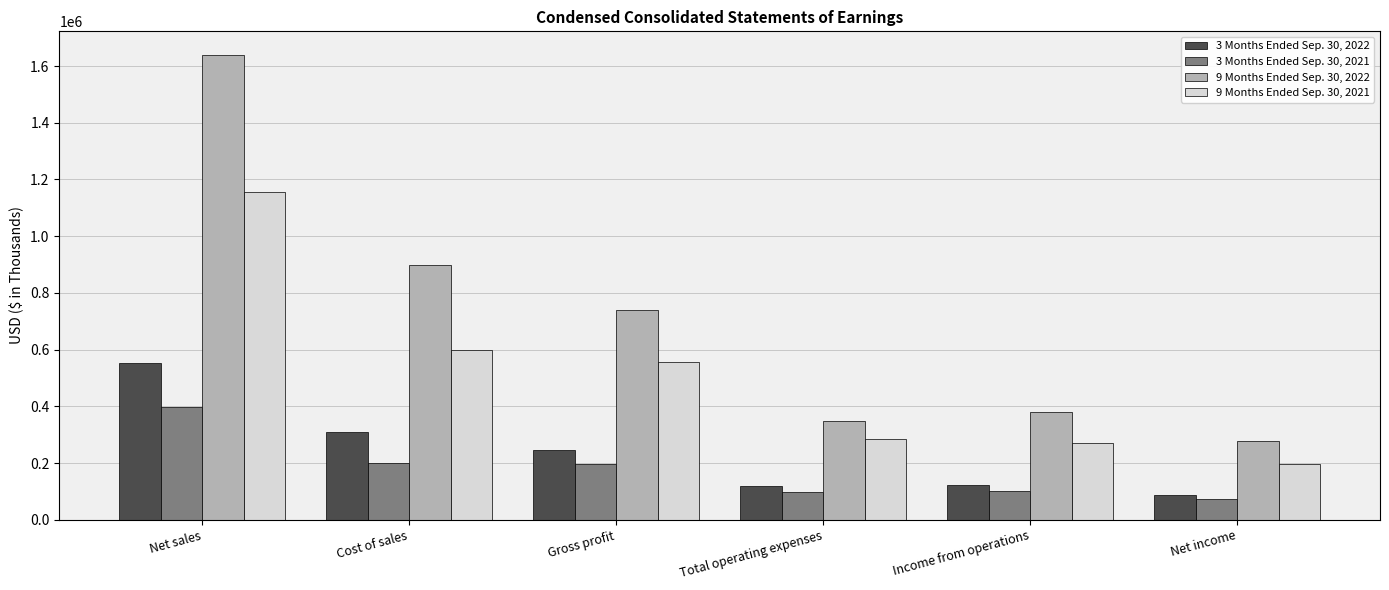

The 3 Months Ended Sep. 30, 2022 series shows 210983 at Cost of sales. True or false?

False